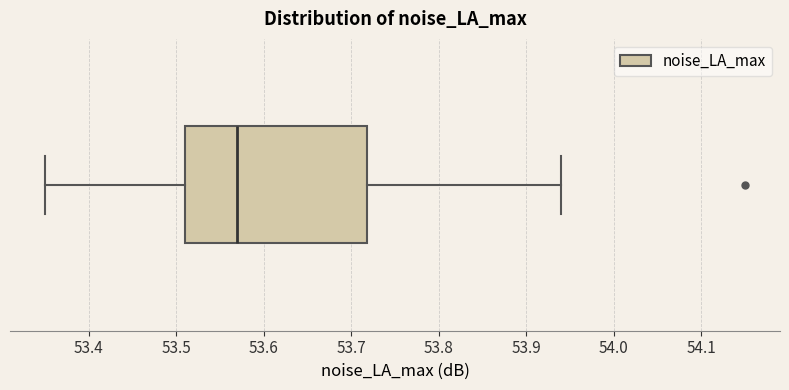

Read this box plot against the x-axis: the position of the median line, the range covered by the box, and the ends of both whiskers. The values are not printed on the chart, so give them approximately, as read against the axis.

median 53.57, box 53.51 to 53.72, whiskers 53.35 to 53.94